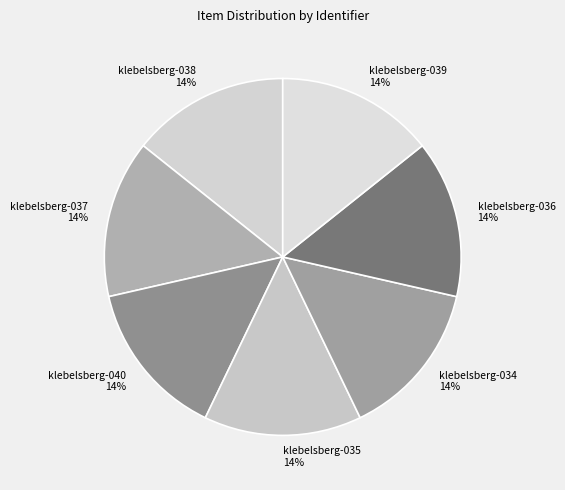

Approximately how many times larger is the value at klebelsberg-040 compared to klebelsberg-039?

1.0